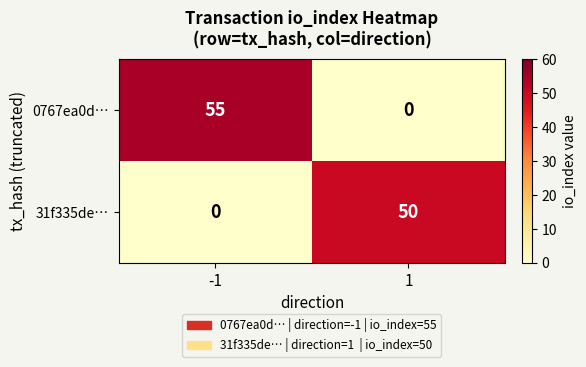

Rank the series by their maximum value, from lowest to highest.

31f335de…, 0767ea0d…